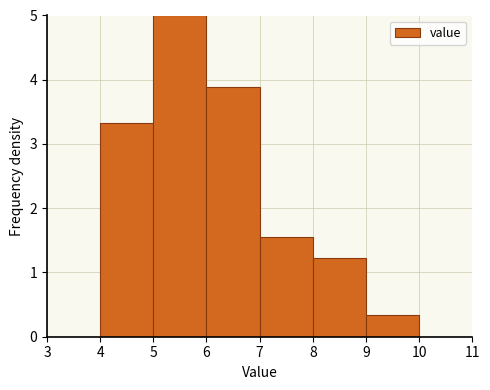

Reading left to right, transcribe this chart: for each bar, give the range it covers on the x-axis and its height. The values are not printed on the chart, so give them approximately, as read against the axis.

3 to 4: 0
4 to 5: 3.3
5 to 6: 5.0
6 to 7: 3.9
7 to 8: 1.6
8 to 9: 1.2
9 to 10: 0.3
10 to 11: 0